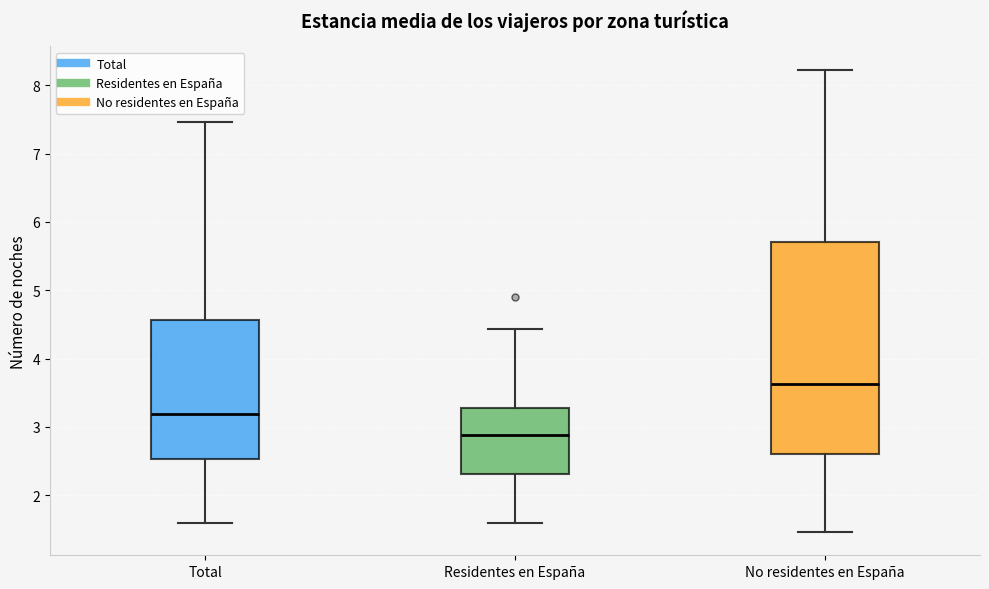

Which box is the tallest, from its lower edge to its upper edge?

No residentes en España